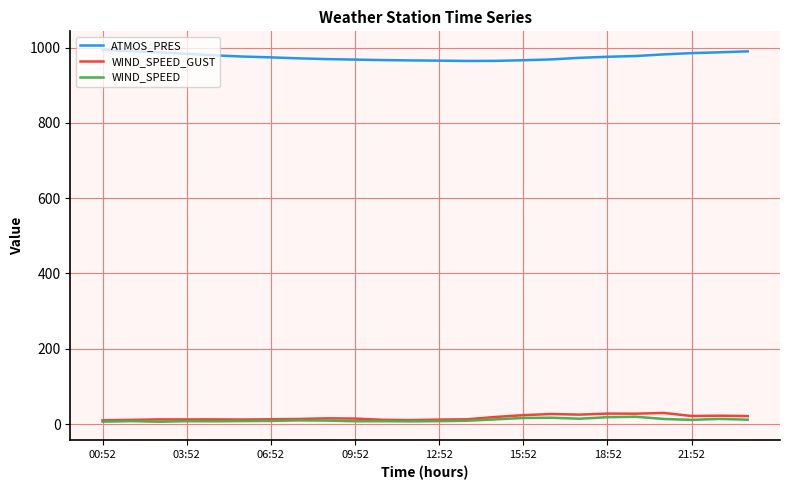

Which series has the largest total across all categories?

ATMOS_PRES